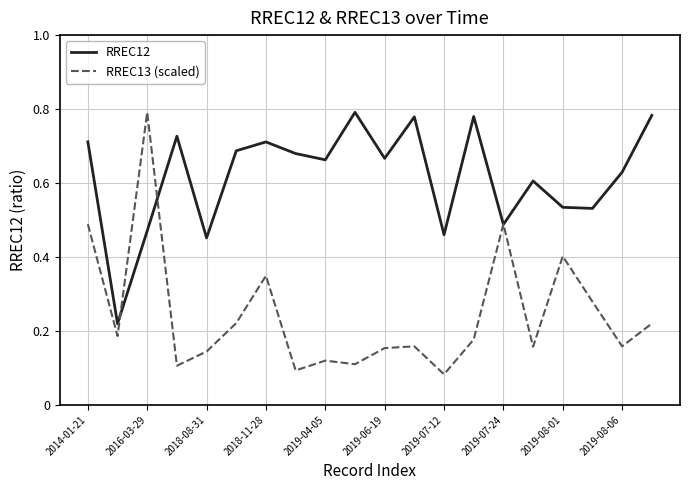

Which series has the widest spread of values?

RREC13 (scaled)